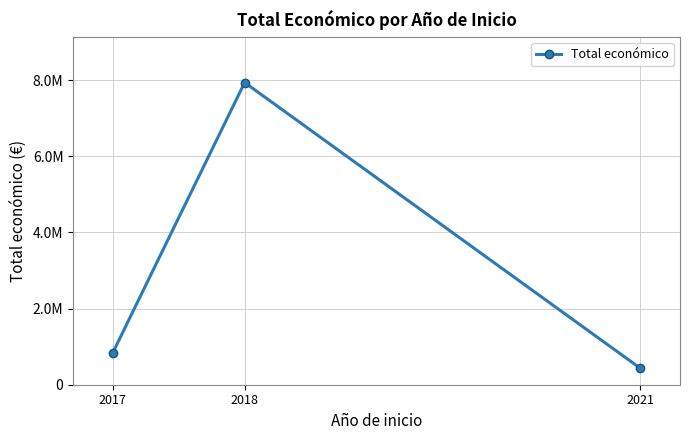

What is the ratio of the value at 2021 to the value at 2017?

0.5